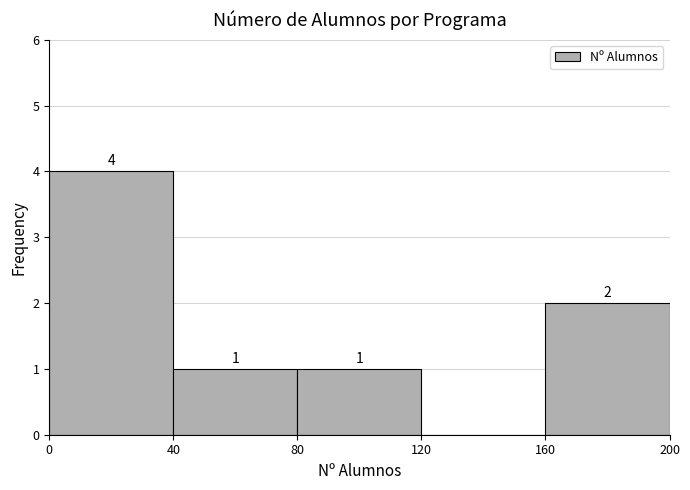

Over which range of the x-axis is the bar tallest?

0 to 40